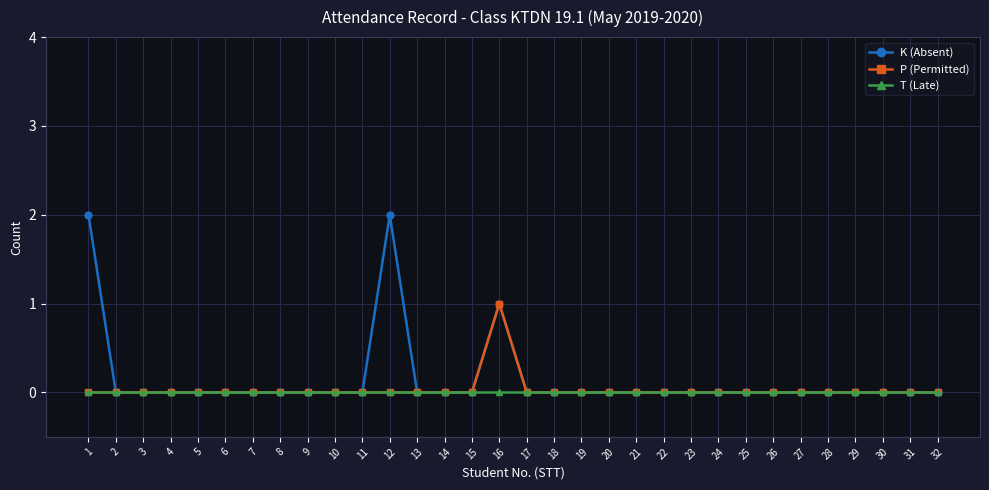

Reading right to left, list all the values displayed in this chart.

K (Absent): 32=0	31=0	30=0	29=0	28=0	27=0	26=0	25=0	24=0	23=0	22=0	21=0	20=0	19=0	18=0	17=0	16=1	15=0	14=0	13=0	12=2	11=0	10=0	9=0	8=0	7=0	6=0	5=0	4=0	3=0	2=0	1=2
P (Permitted): 32=0	31=0	30=0	29=0	28=0	27=0	26=0	25=0	24=0	23=0	22=0	21=0	20=0	19=0	18=0	17=0	16=1	15=0	14=0	13=0	12=0	11=0	10=0	9=0	8=0	7=0	6=0	5=0	4=0	3=0	2=0	1=0
T (Late): 32=0	31=0	30=0	29=0	28=0	27=0	26=0	25=0	24=0	23=0	22=0	21=0	20=0	19=0	18=0	17=0	16=0	15=0	14=0	13=0	12=0	11=0	10=0	9=0	8=0	7=0	6=0	5=0	4=0	3=0	2=0	1=0